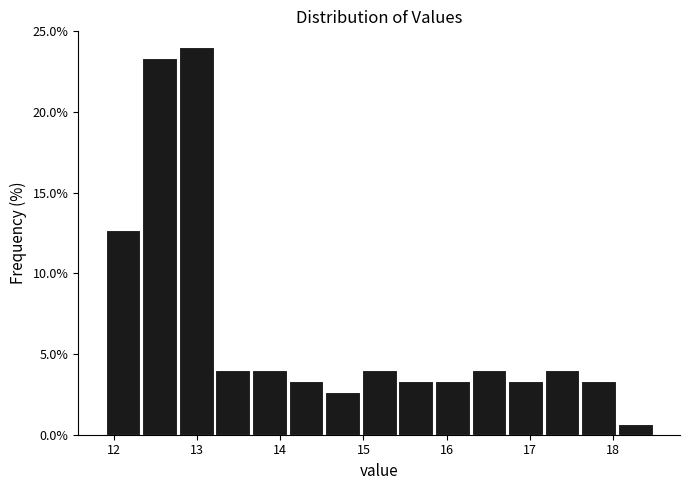

Reading left to right, transcribe this chart: for each bar, give the range it covers on the x-axis and its height. Neither the bar edges nor the heights are printed on the chart, so give them approximately, as read against the axes.

11.90 to 12.34: 12.5
12.34 to 12.78: 23.5
12.78 to 13.22: 24.0
13.22 to 13.66: 4.0
13.66 to 14.10: 4.0
14.10 to 14.54: 3.5
14.54 to 14.98: 2.5
14.98 to 15.42: 4.0
15.42 to 15.86: 3.5
15.86 to 16.30: 3.5
16.30 to 16.74: 4.0
16.74 to 17.18: 3.5
17.18 to 17.62: 4.0
17.62 to 18.06: 3.5
18.06 to 18.50: 0.5